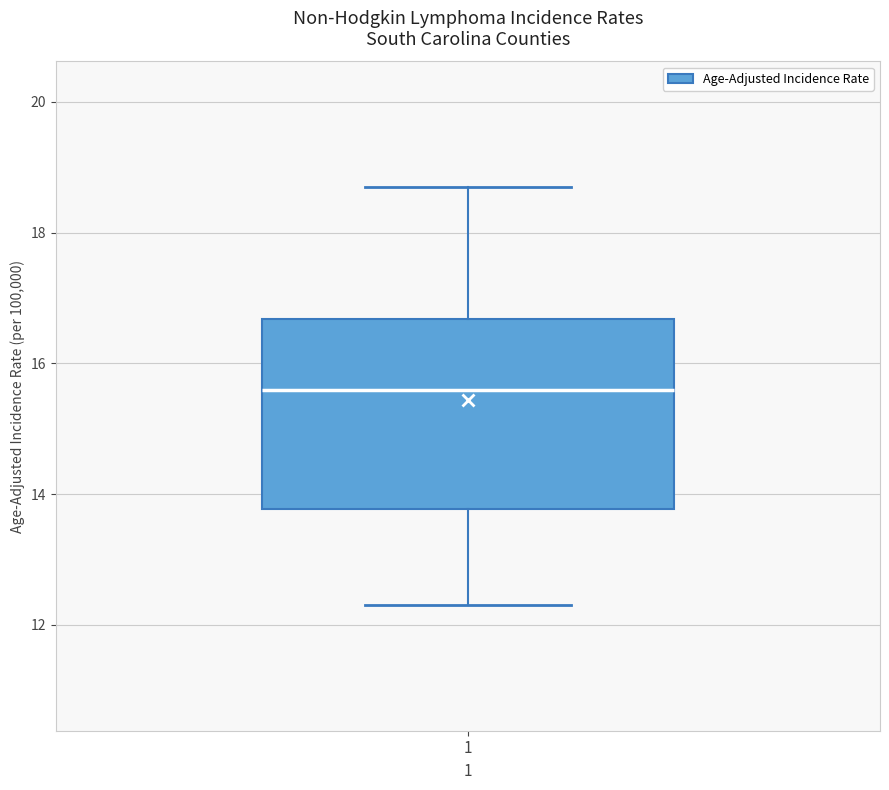

Read this box plot against the y-axis: the position of the median line, the range covered by the box, and the ends of both whiskers. The values are not printed on the chart, so give them approximately, as read against the axis.

median 15.6, box 13.8 to 16.6, whiskers 12.4 to 18.8